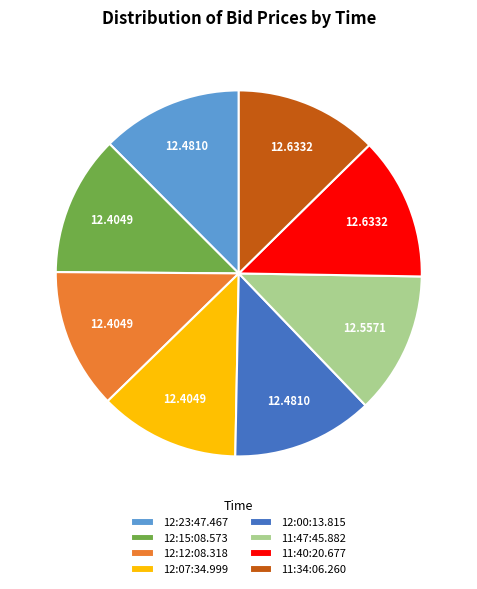

The 12:23:47.467 slice represents 12% of the pie. True or false?

True